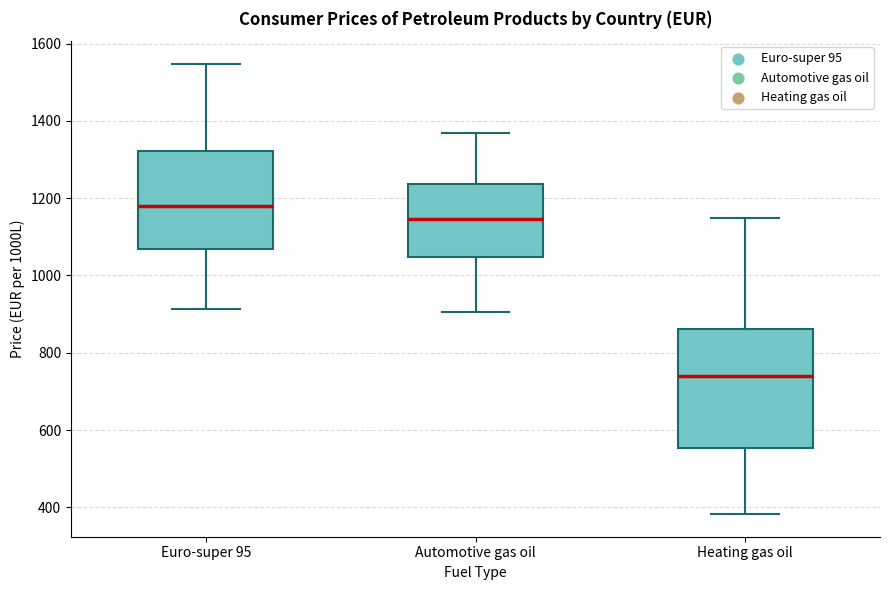

Which box has the highest median line?

Euro-super 95